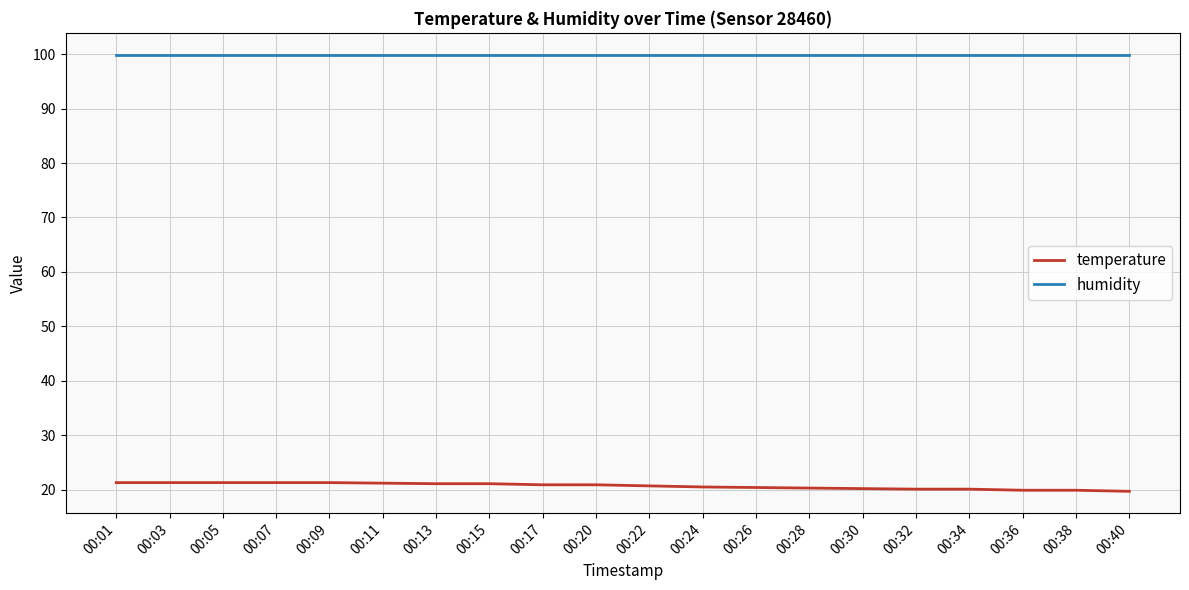

Which series has the widest spread of values?

temperature